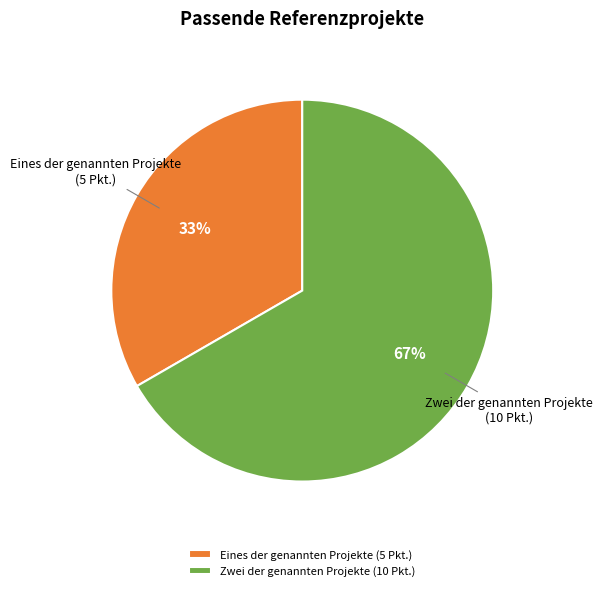

What percentage is the Zwei der genannten Projekte slice, to the nearest percent?

67%